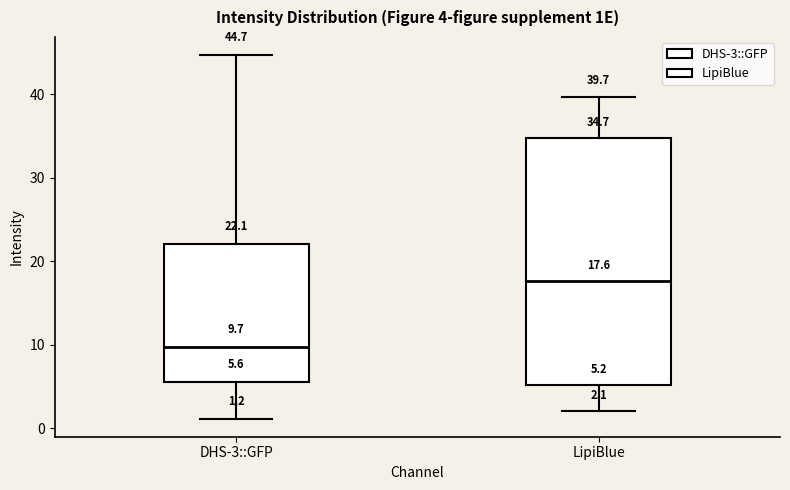

Comparing the boxes themselves (not the whiskers), which one is the tallest?

LipiBlue